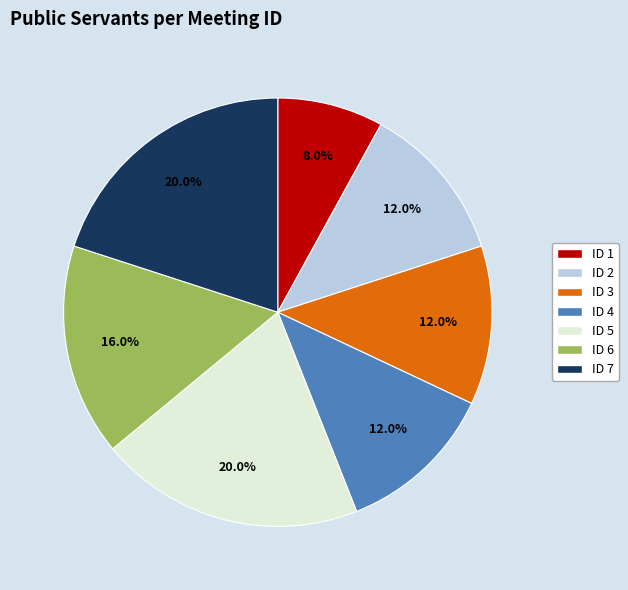

Does ID 1 represent more than half of the total?

No